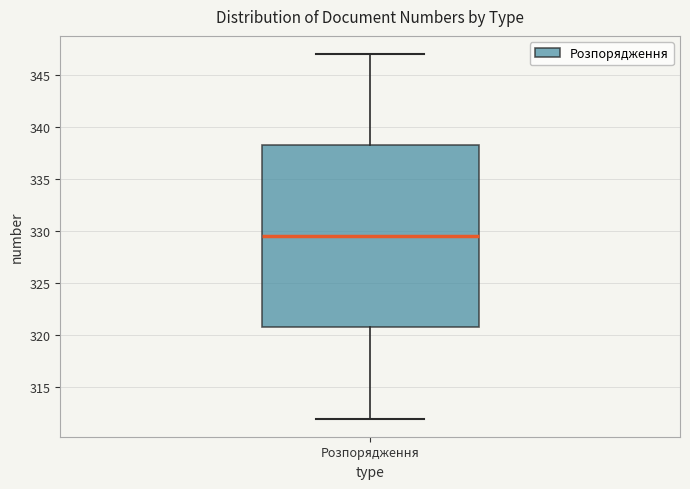

Where is the upper edge of the box for Розпорядження on the y-axis? The values are not printed on the chart, so give them approximately, as read against the axis.

338.5